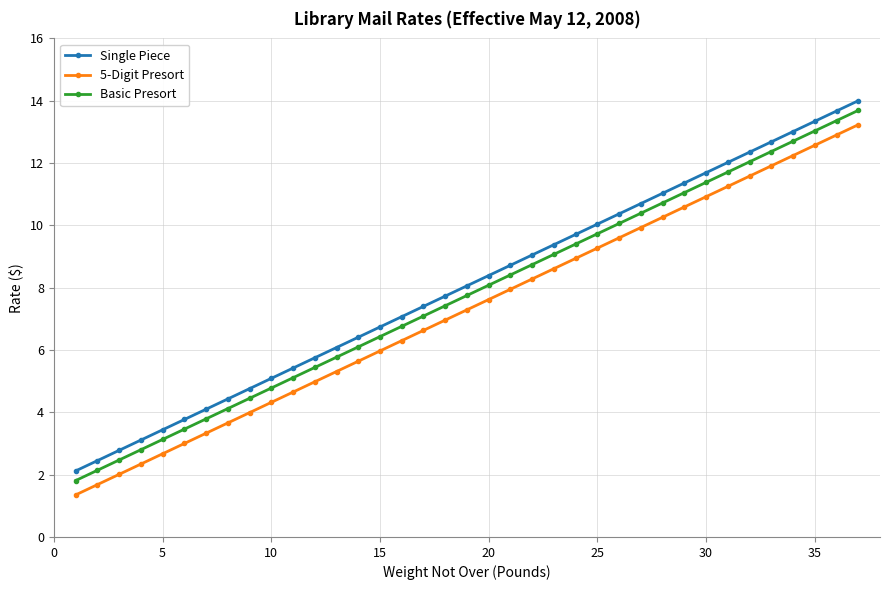

What is the lowest value of the Single Piece series?

2.1